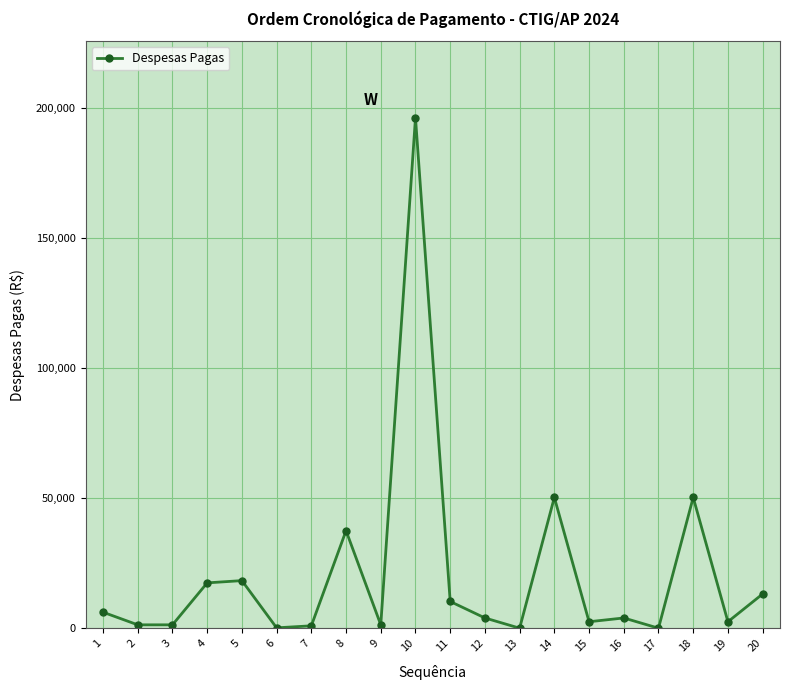

The chart shows a value of 975.1 at 7. True or false?

True